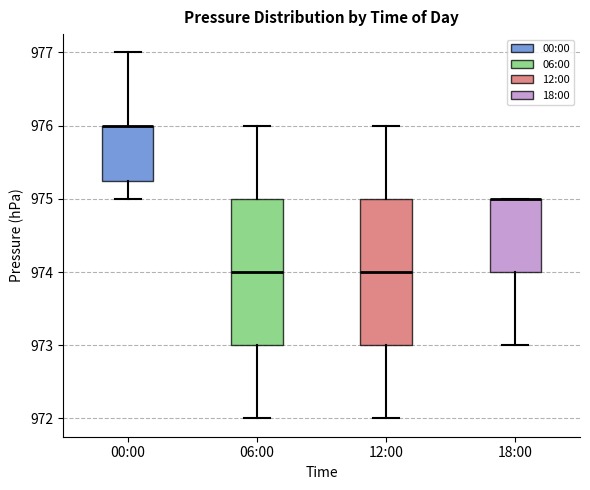

Reading left to right, read every box against the y-axis: the position of its median line, the range the box covers, and the ends of its whiskers. The values are not printed on the chart, so give them approximately, as read against the axis.

00:00: median 976.0 (drawn on the box's upper edge), box 975.3 to 976.0, whiskers 975.0 to 977.0
06:00: median 974.0, box 973.0 to 975.0, whiskers 972.0 to 976.0
12:00: median 974.0, box 973.0 to 975.0, whiskers 972.0 to 976.0
18:00: median 975.0 (drawn on the box's upper edge), box 974.0 to 975.0, whiskers 973.0 to 975.0